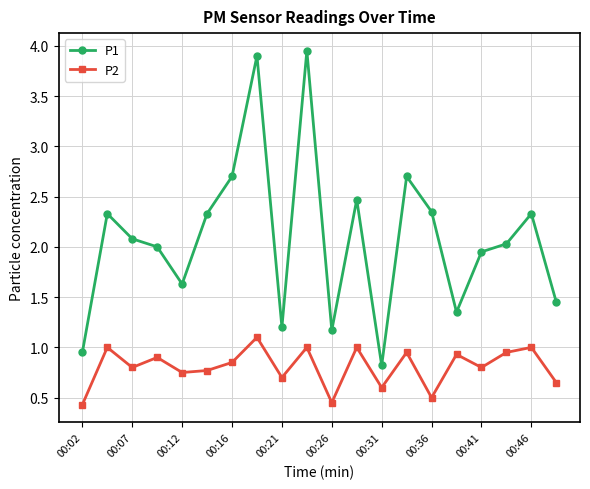

List the series in order of their overall mean, lowest first.

P2, P1